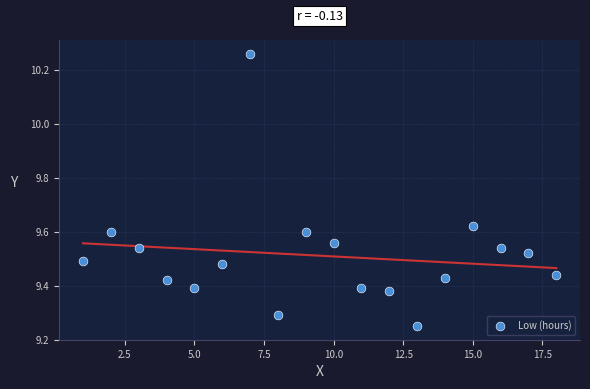

What is the range of Y values (max minus min)?

1.0